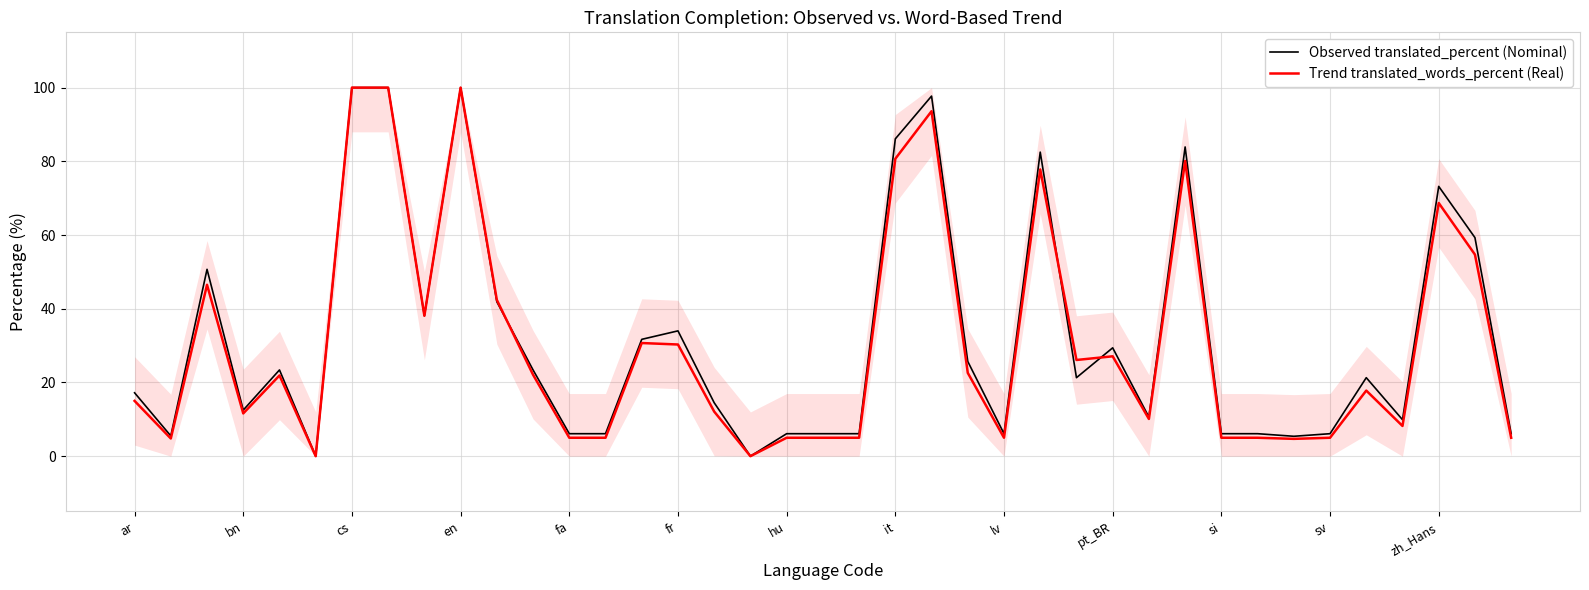

What is the maximum value shown in the chart?

100.0